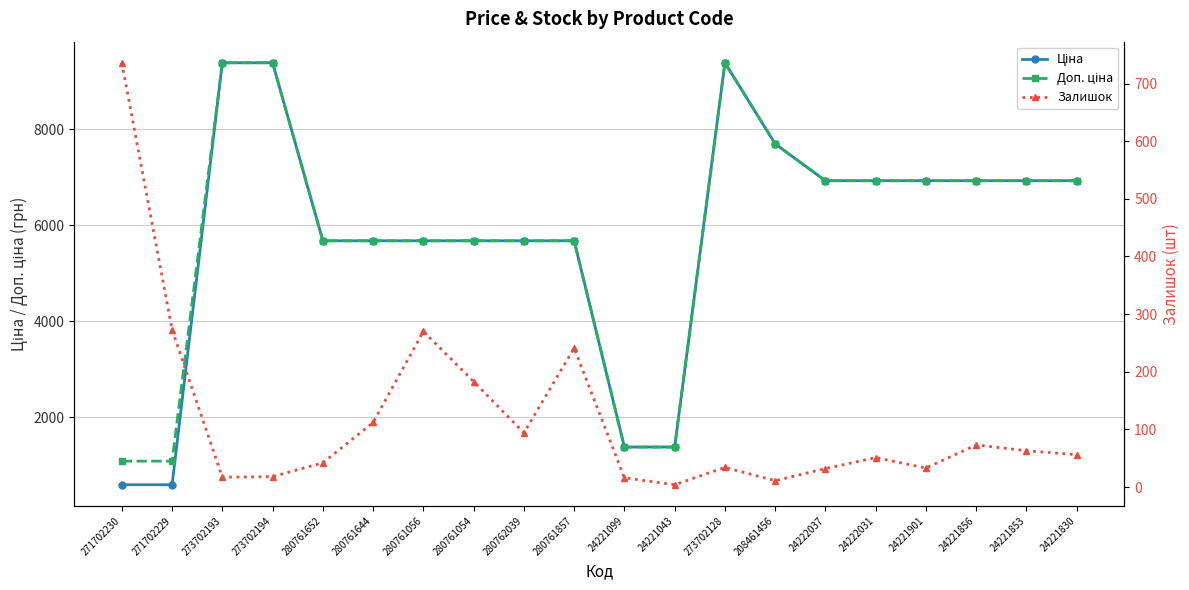

Which series changed the most between 280761054 and 24222037?

Ціна